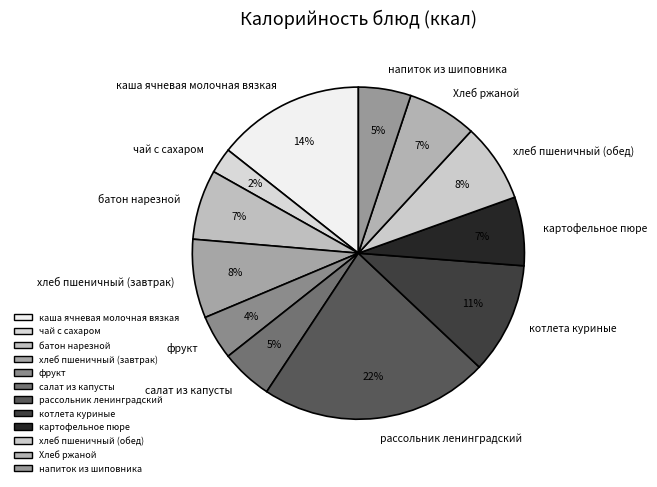

To the nearest percent, what percentage of the pie is напиток из шиповника?

5%